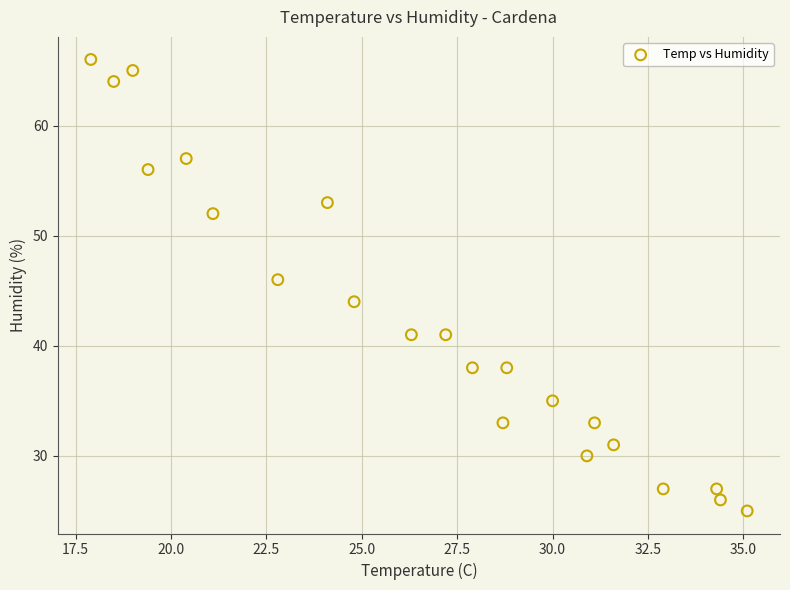

What is the range of Y values (max minus min)?

41